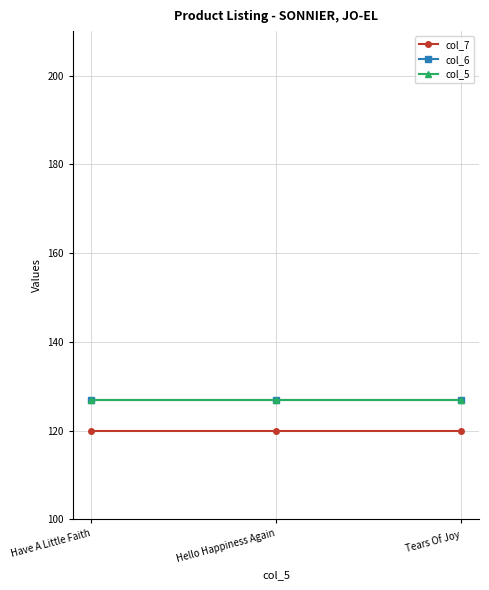

Which has a higher value, Hello Happiness Again or Have A Little Faith?

Hello Happiness Again